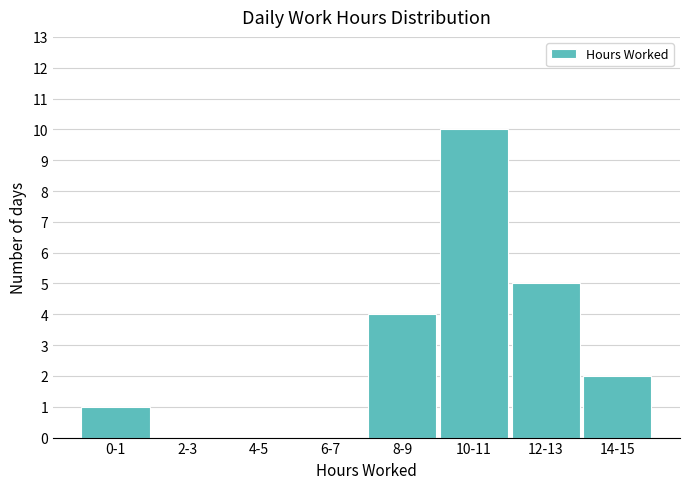

Reading left to right, extract all data points from this chart.

0-1=1	2-3=0	4-5=0	6-7=0	8-9=4	10-11=10	12-13=5	14-15=2